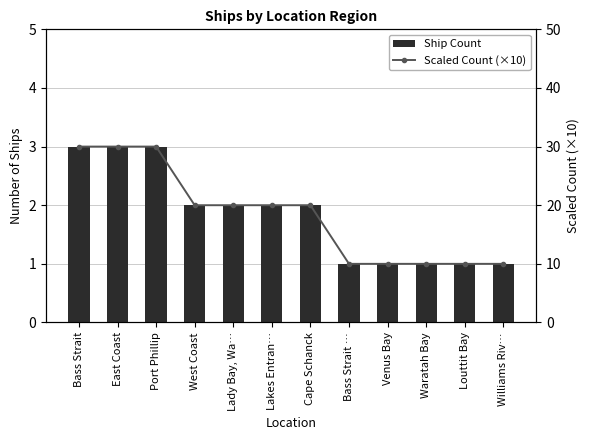

List the series in order of their overall mean, highest first.

Scaled Count (×10), Ship Count